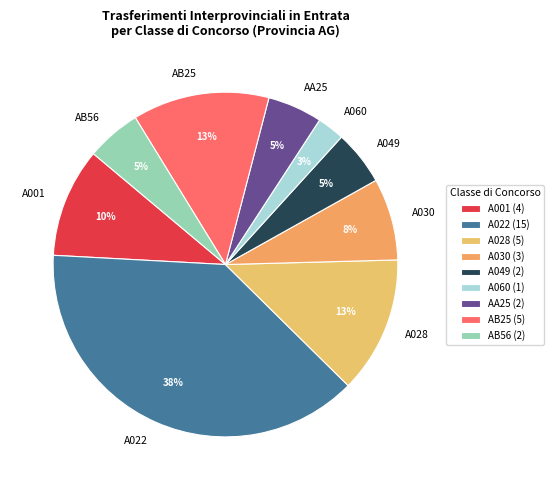

What percentage is the A030 slice, to the nearest percent?

8%